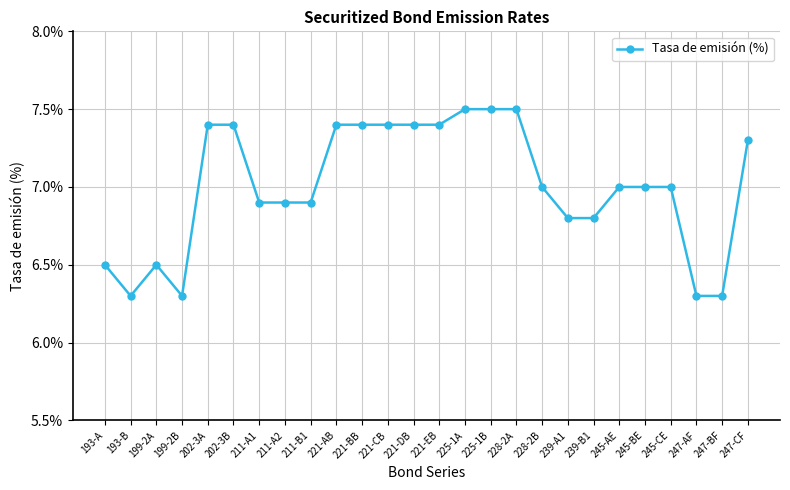

What is the maximum value shown in the chart?

7.5